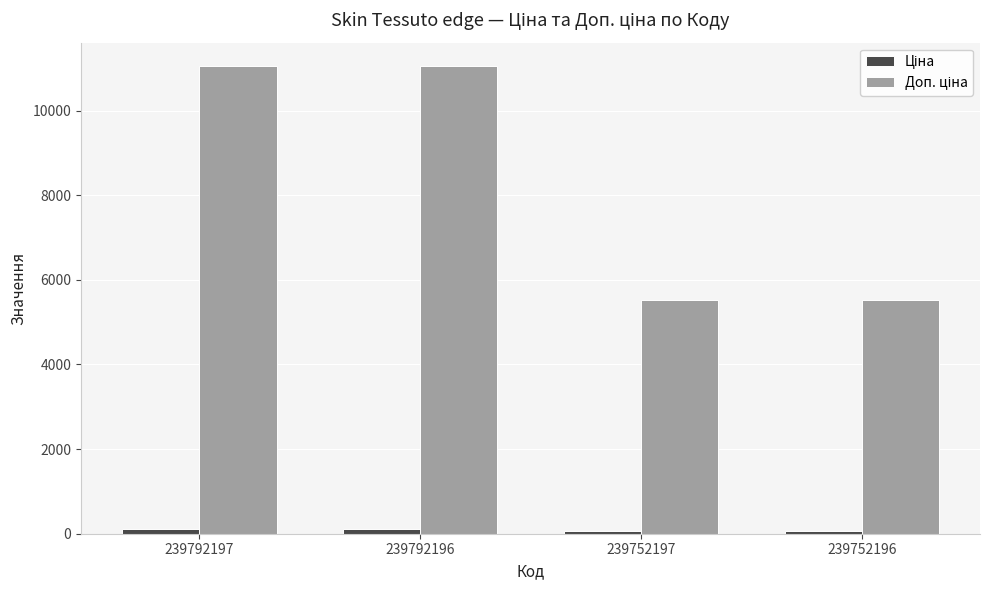

At how many categories does at least one series exceed 632?

4